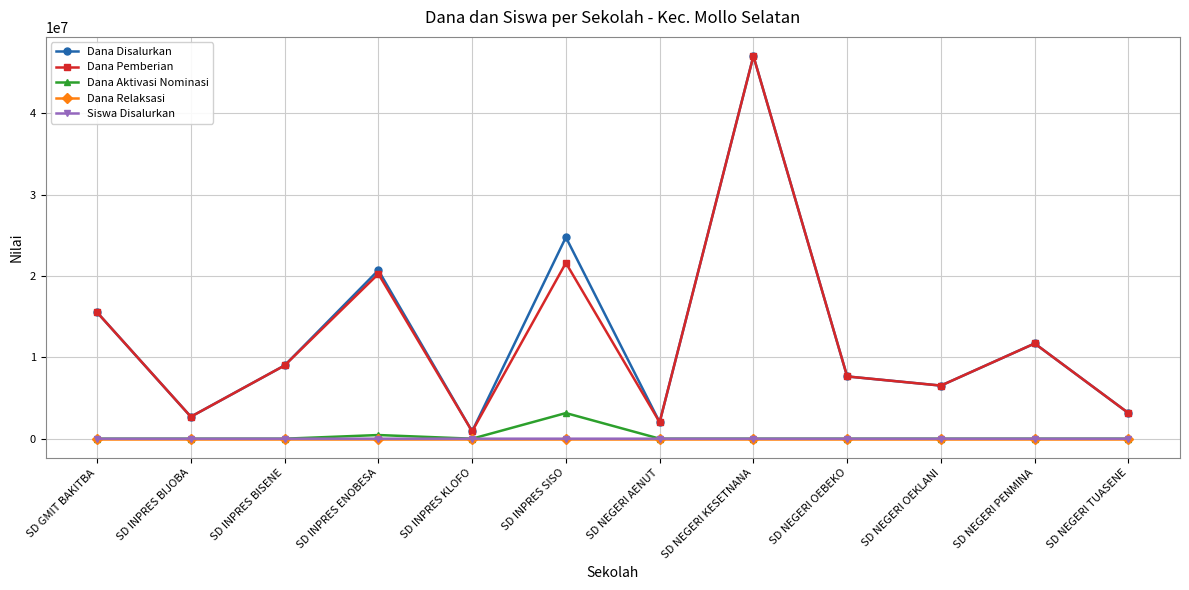

What is the spread (max minus min) of values at SD NEGERI PENMINA?

11700000